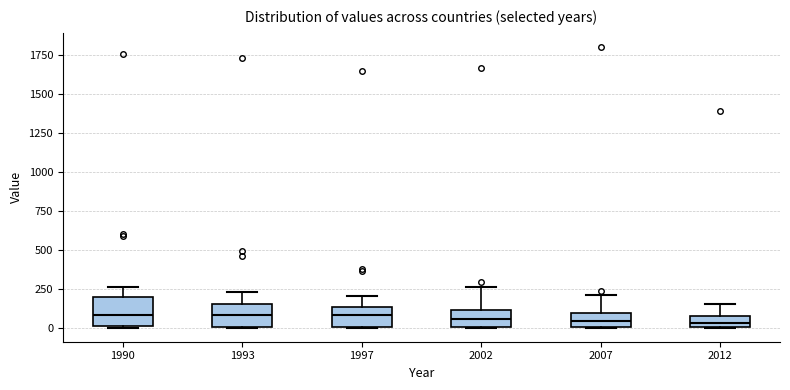

Where is the lower edge of the box at x = 1997 on the y-axis? The values are not printed on the chart, so give them approximately, as read against the axis.

0